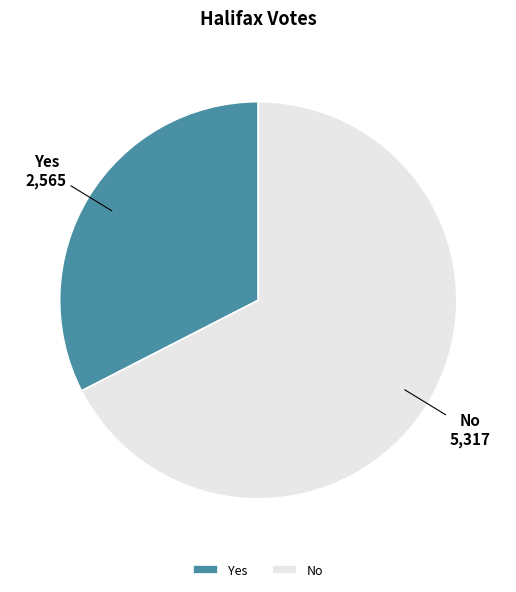

Count the number of slices in the pie.

2